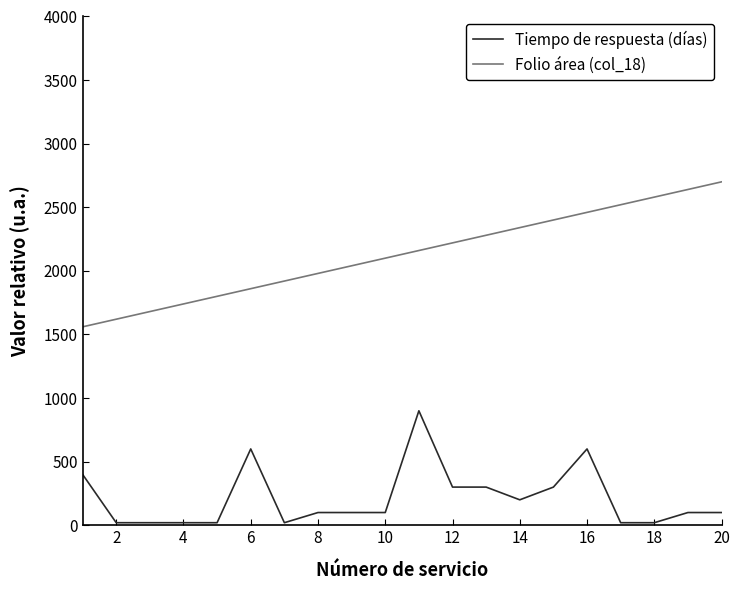

How many series are shown in this chart?

2